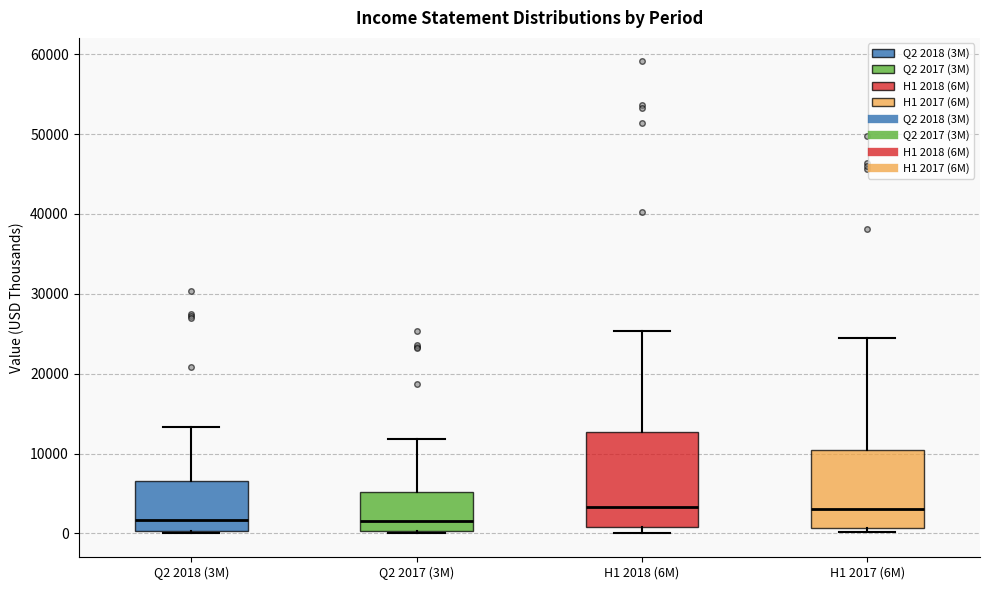

Reading left to right, transcribe this box plot: for each box, give where its median line is, the range the box spans, and where its two whiskers end, as read against the y-axis. The values are not printed on the chart, so give them approximately, as read against the axis.

Q2 2018 (3M): median 2000, box 0 to 7000, whiskers 0 (just below the box's lower edge) to 13000
Q2 2017 (3M): median 2000, box 0 to 5000, whiskers 0 to 12000
H1 2018 (6M): median 3000, box 1000 to 13000, whiskers 0 to 25000
H1 2017 (6M): median 3000, box 1000 to 10000, whiskers 0 to 24000